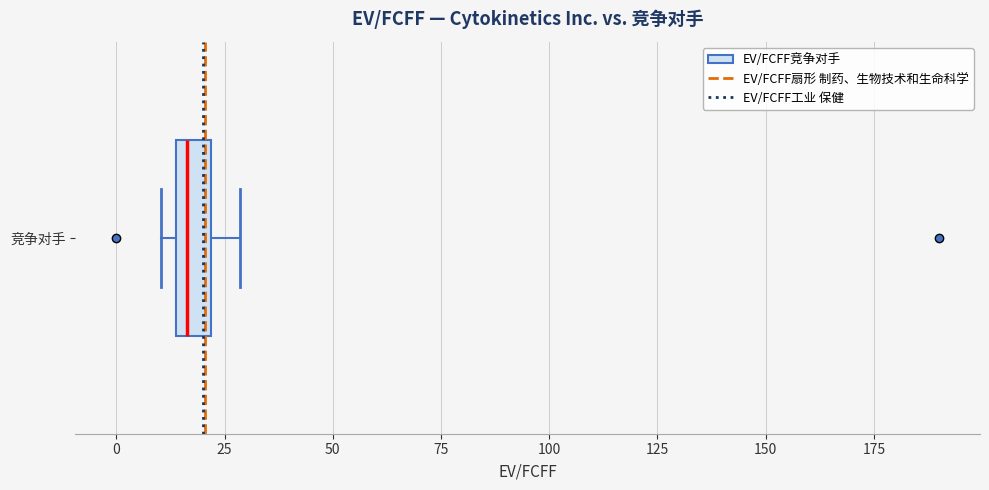

Read this box plot against the x-axis: the position of the median line, the range covered by the box, and the ends of both whiskers. The values are not printed on the chart, so give them approximately, as read against the axis.

median 15 (just right of the box's left edge), box 15 to 20, whiskers 10 to 30